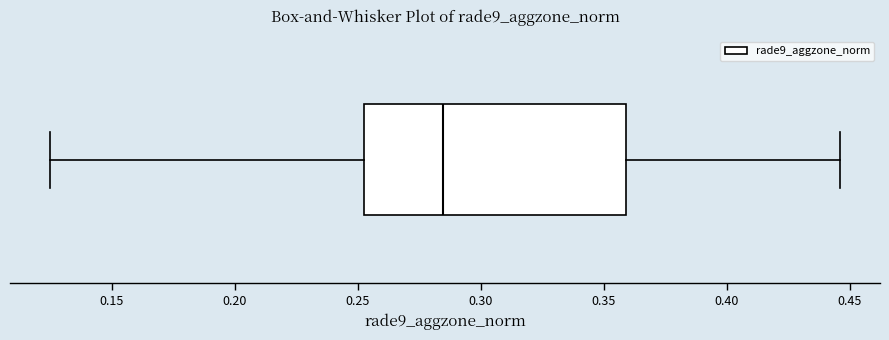

Read this box plot against the x-axis: the position of the median line, the range covered by the box, and the ends of both whiskers. The values are not printed on the chart, so give them approximately, as read against the axis.

median 0.285, box 0.255 to 0.360, whiskers 0.125 to 0.445